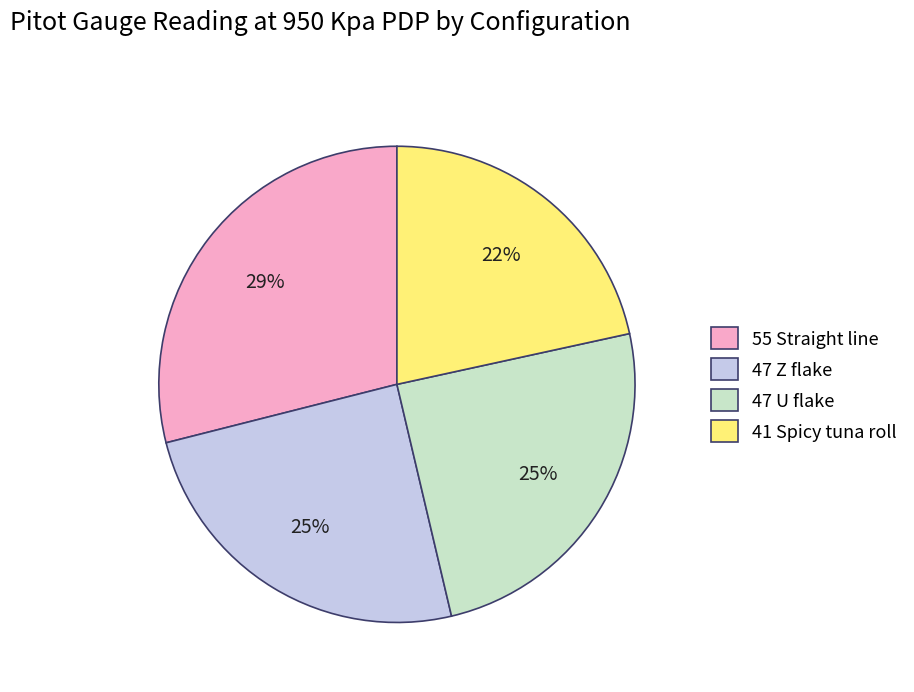

Combined, do 47 U flake and 47 Z flake account for over 50%?

No